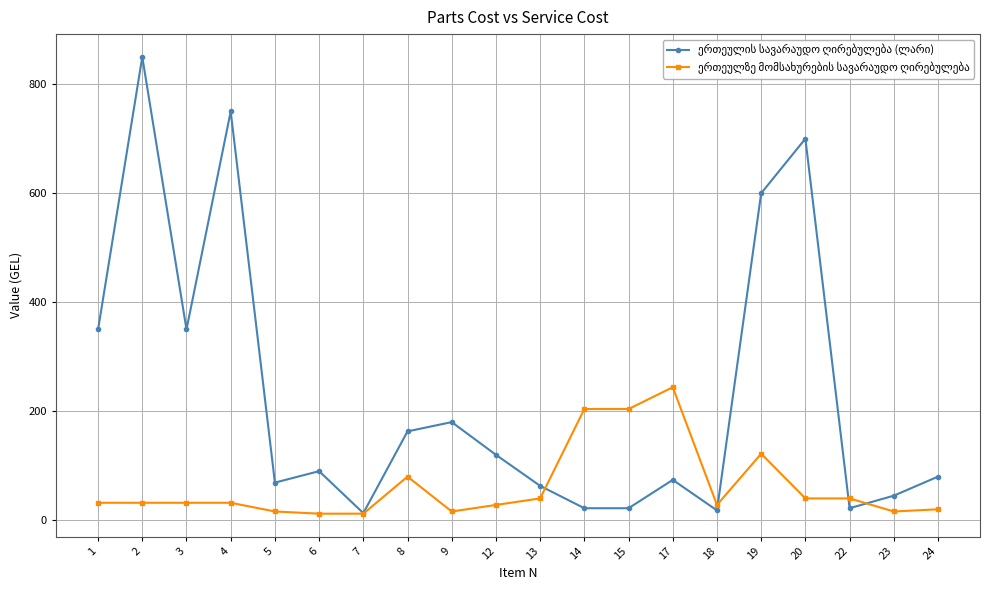

How many categories are shown in the chart?

20